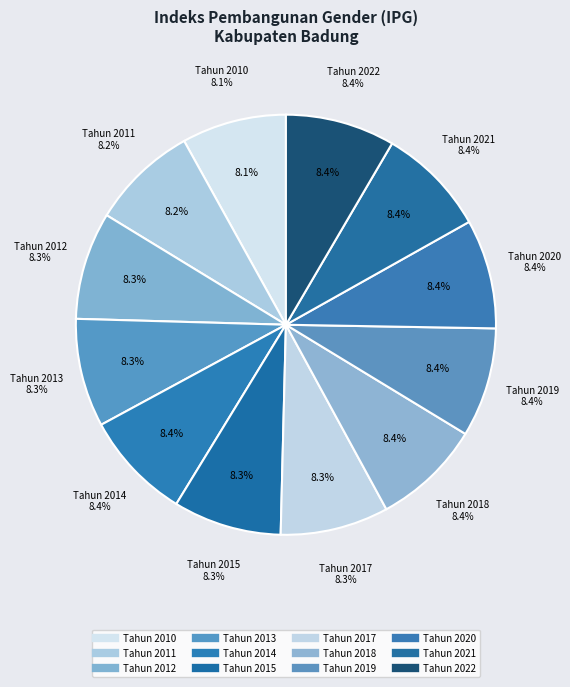

What percentage is the Tahun 2012 slice, to the nearest percent?

8%